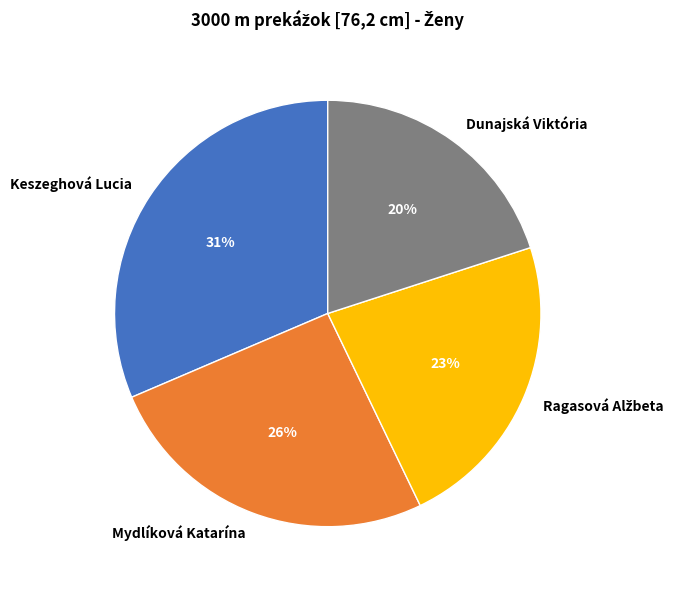

True or false: Mydlíková Katarína accounts for 26% of the total.

True